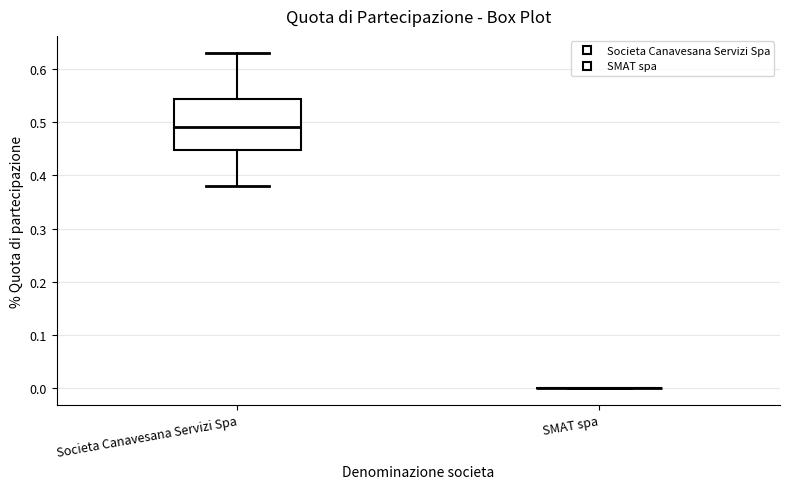

Reading left to right, read every box against the y-axis: the position of its median line, the range the box covers, and the ends of its whiskers. The values are not printed on the chart, so give them approximately, as read against the axis.

Societa Canavesana Servizi Spa: median 0.49, box 0.45 to 0.54, whiskers 0.38 to 0.63
SMAT spa: box collapsed to a line at 0.00, whiskers 0.00 to 0.00